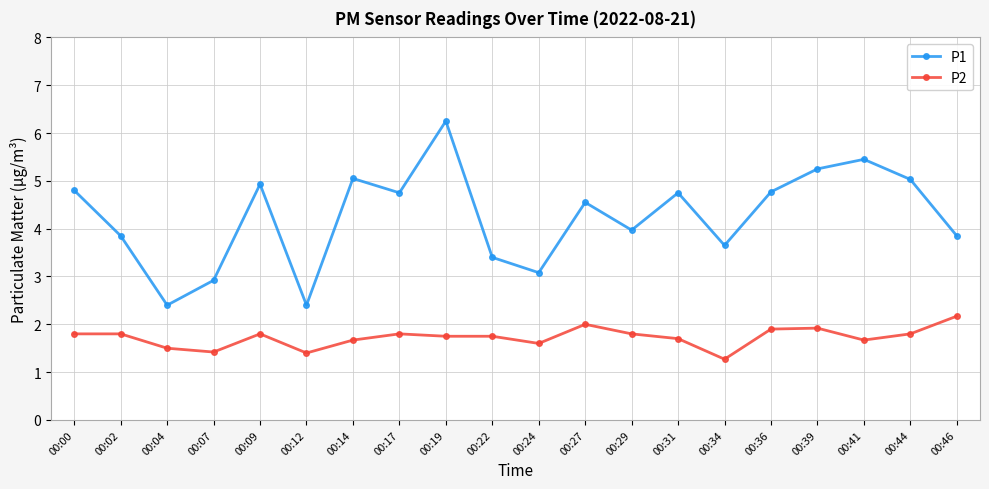

Which series has the largest range (max minus min)?

P1